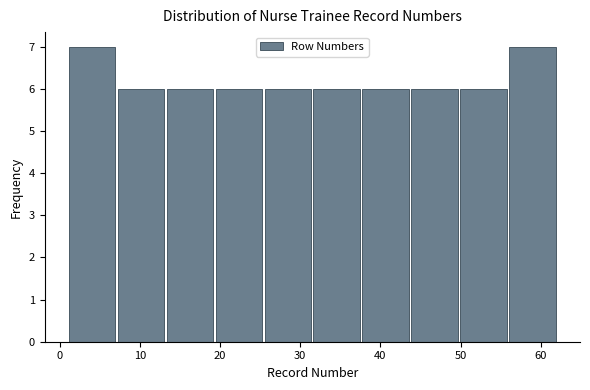

Reading left to right, list every bar in this chart as the range it spans on the x-axis followed by its height. Neither the bar edges nor the heights are printed on the chart, so give them approximately, as read against the axes.

1.0 to 7.1: 7
7.1 to 13.2: 6
13.2 to 19.3: 6
19.3 to 25.4: 6
25.4 to 31.5: 6
31.5 to 37.6: 6
37.6 to 43.7: 6
43.7 to 49.8: 6
49.8 to 55.9: 6
55.9 to 62.0: 7